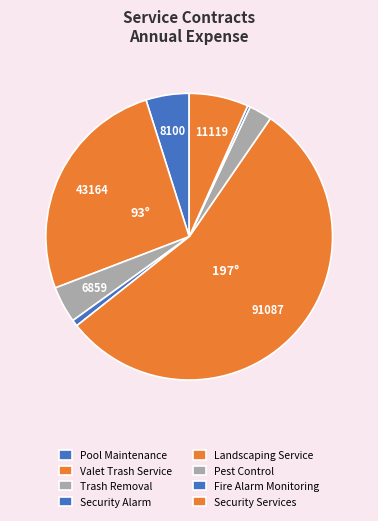

What is the ratio of the value at Trash Removal to the value at Landscaping Service?

0.1